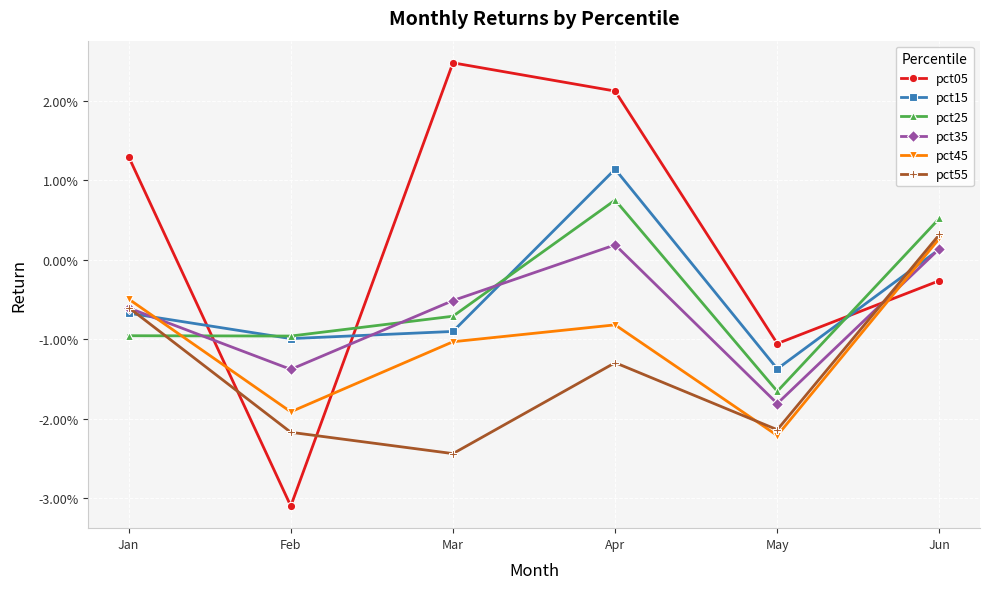

Which series has the largest total across all categories?

pct05